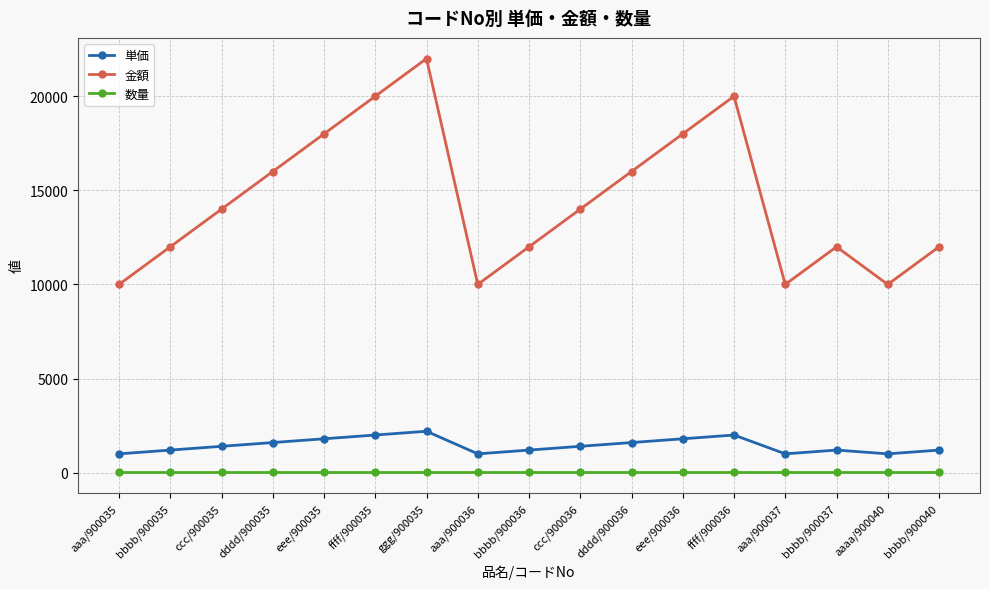

How many lines are shown in the chart?

3